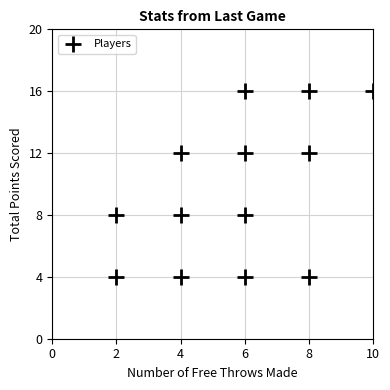

What is the range of X values (max minus min)?

8